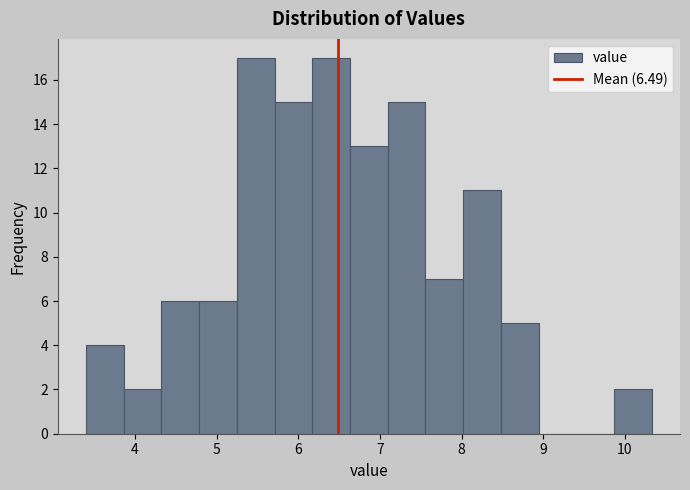

Reading left to right, list every bar in this chart as the range it spans on the x-axis followed by its height. Neither the bar edges nor the heights are printed on the chart, so give them approximately, as read against the axes.

3.4 to 3.9: 4
3.9 to 4.3: 2
4.3 to 4.8: 6
4.8 to 5.2: 6
5.2 to 5.7: 17
5.7 to 6.2: 15
6.2 to 6.6: 17
6.6 to 7.1: 13
7.1 to 7.6: 15
7.6 to 8.0: 7
8.0 to 8.5: 11
8.5 to 8.9: 5
8.9 to 9.4: 0
9.4 to 9.9: 0
9.9 to 10.3: 2